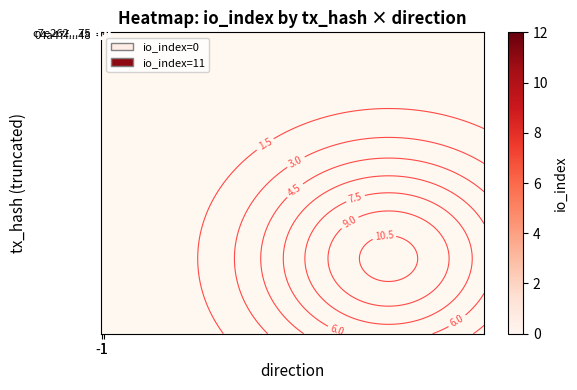

List the series in order of their overall mean, highest first.

c7e262...75, 04a47f...48